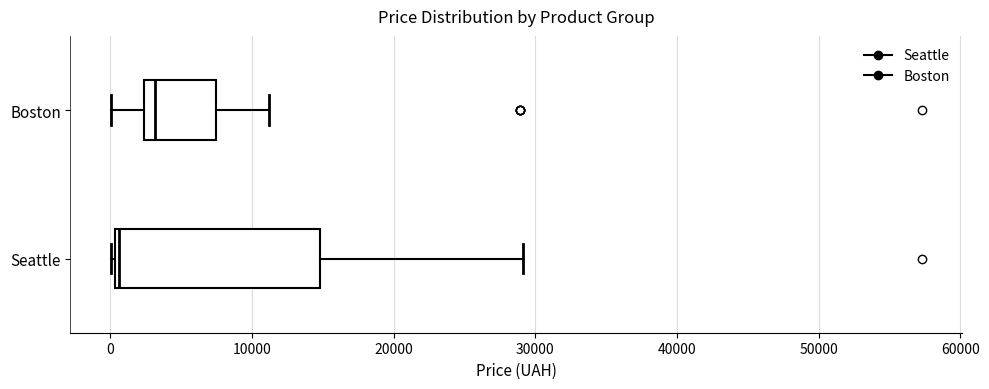

Where is the left edge of the box for Boston on the x-axis? The values are not printed on the chart, so give them approximately, as read against the axis.

2000